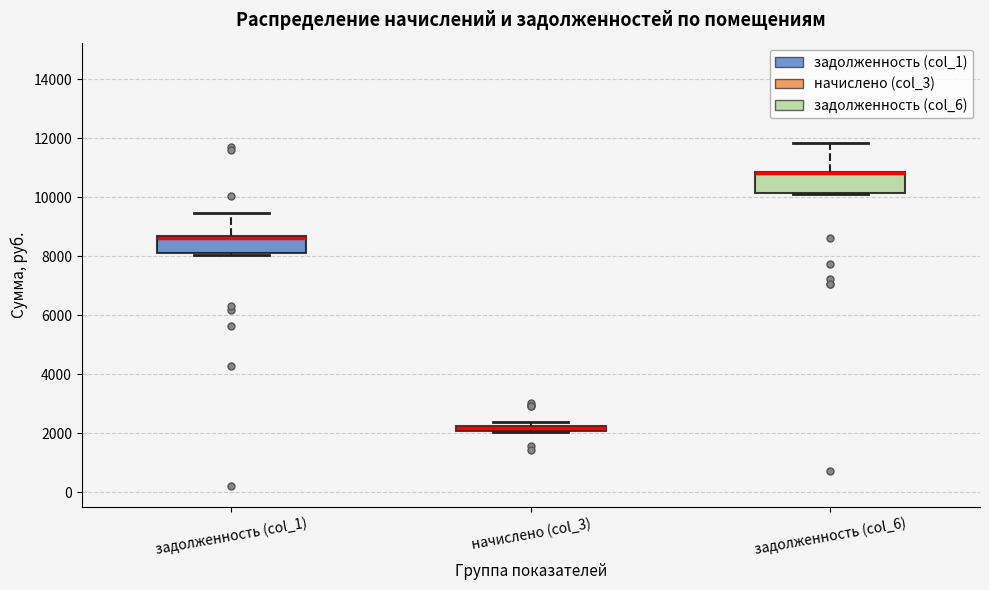

Where is the upper edge of the box for начислено (col_3) on the y-axis? The values are not printed on the chart, so give them approximately, as read against the axis.

2200